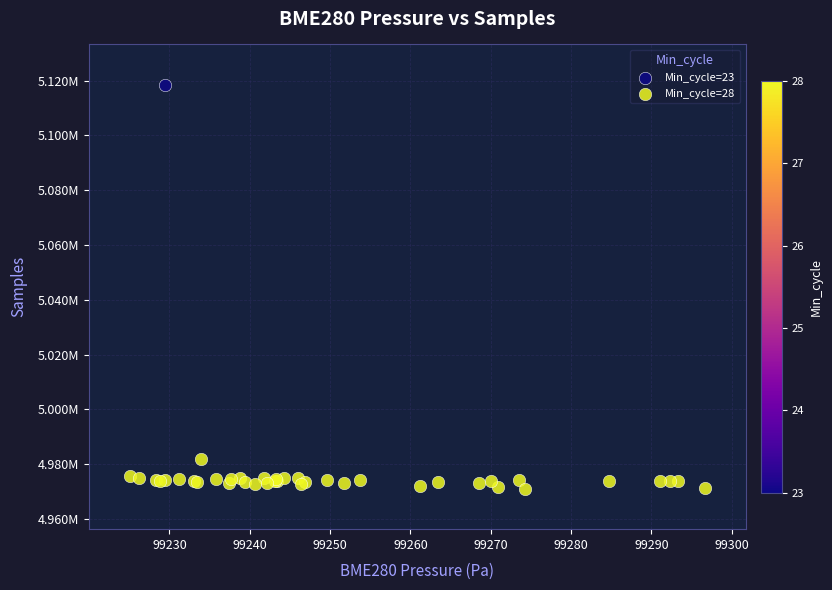

What are all the series names shown in the legend?

Min_cycle=23, Min_cycle=28